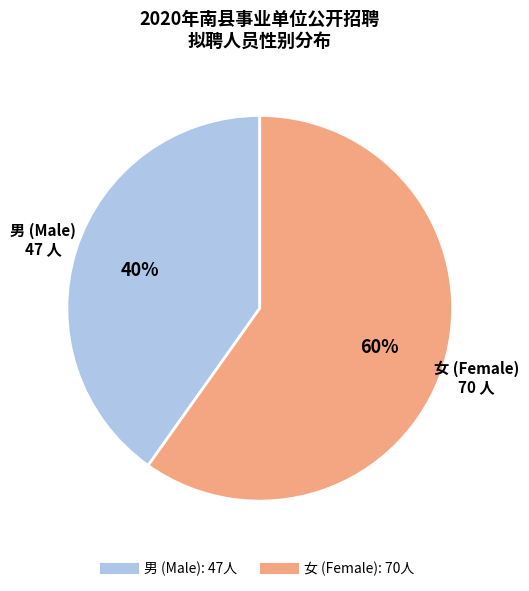

Is there a majority slice in this chart?

Yes